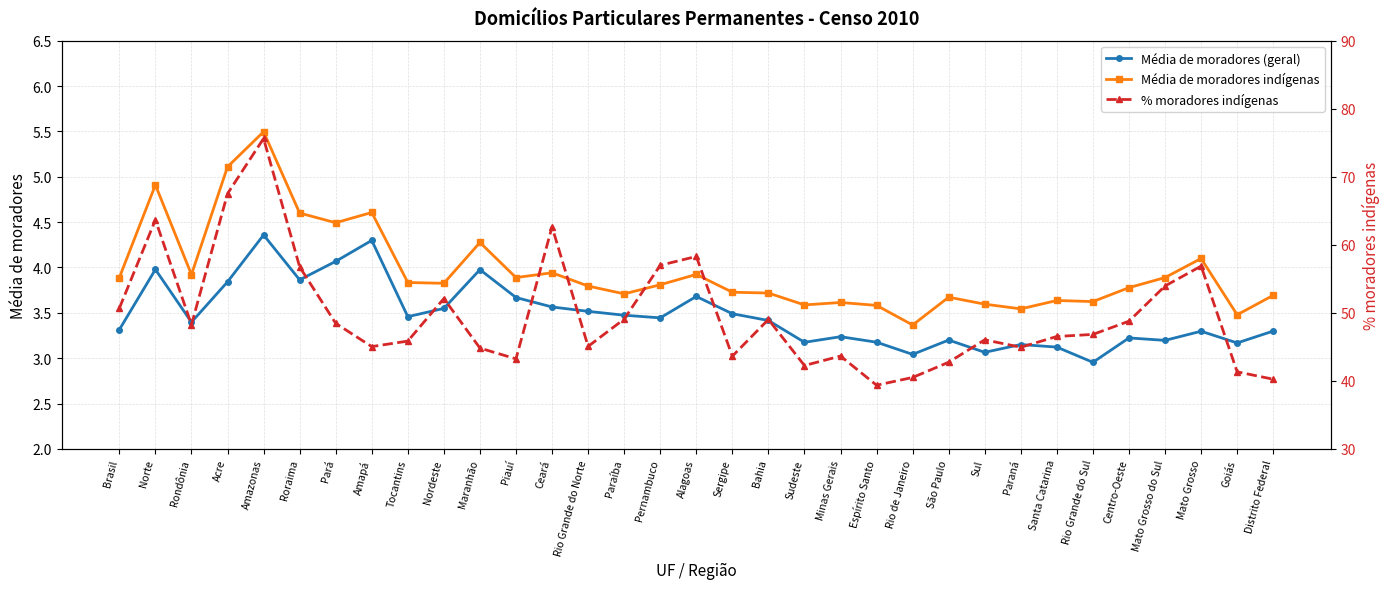

Between Rondônia and Bahia, which is larger?

Bahia